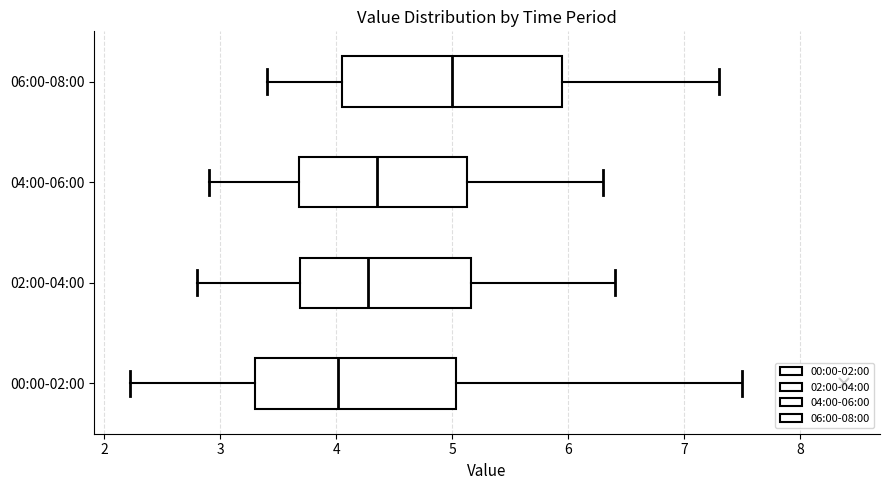

Reading bottom to top, transcribe this box plot: for each box, give where its median line is, the range the box spans, and where its two whiskers end, as read against the x-axis. The values are not printed on the chart, so give them approximately, as read against the axis.

00:00-02:00: median 4.0, box 3.3 to 5.0, whiskers 2.2 to 7.5
02:00-04:00: median 4.3, box 3.7 to 5.2, whiskers 2.8 to 6.4
04:00-06:00: median 4.4, box 3.7 to 5.1, whiskers 2.9 to 6.3
06:00-08:00: median 5.0, box 4.1 to 6.0, whiskers 3.4 to 7.3